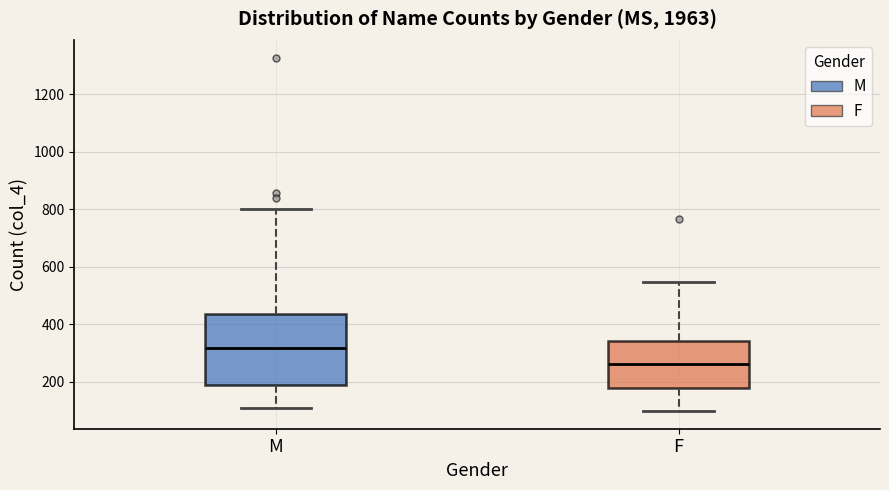

Which box is the tallest, from its lower edge to its upper edge?

M